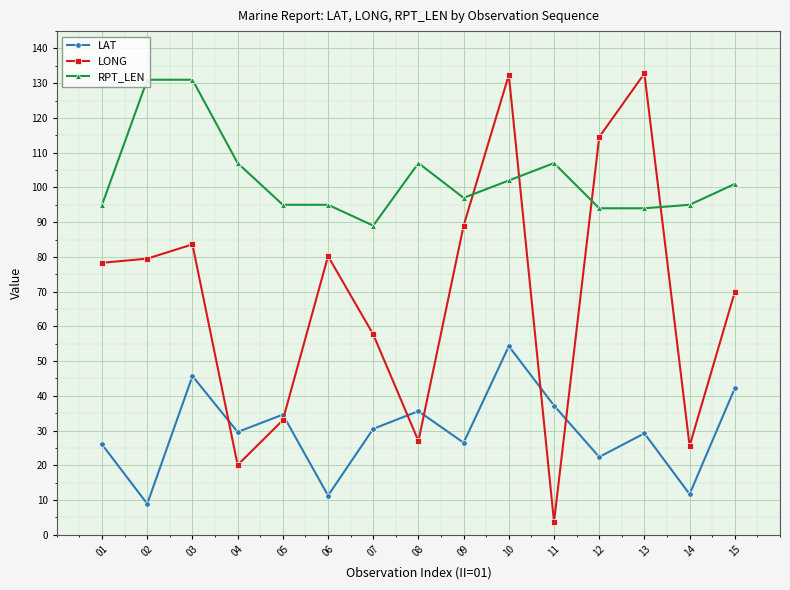

Which series changed the most between 12 and 15?

LONG